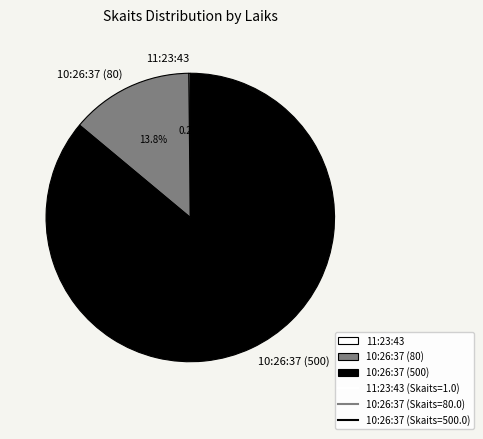

Is 10:26:37 (500) the majority of the pie?

Yes